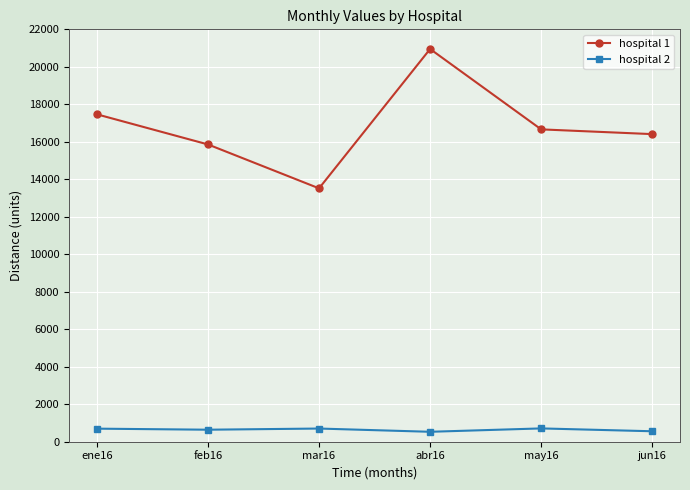

What is the sum of the hospital 1 values at ene16 and abr16?

38417